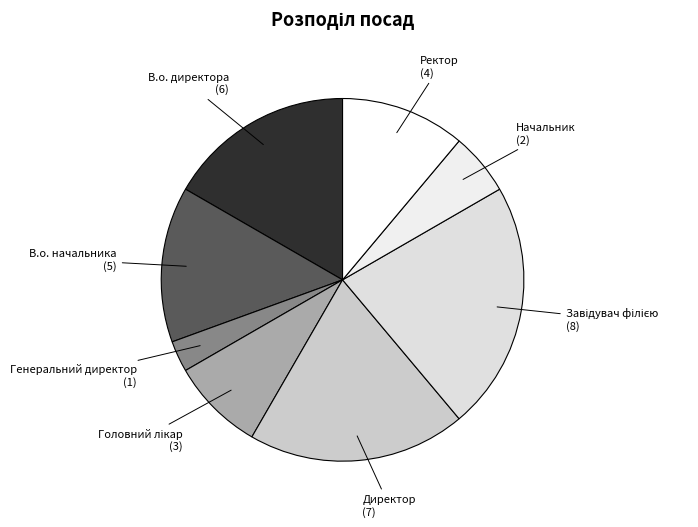

Is В.о. начальника the majority of the pie?

No